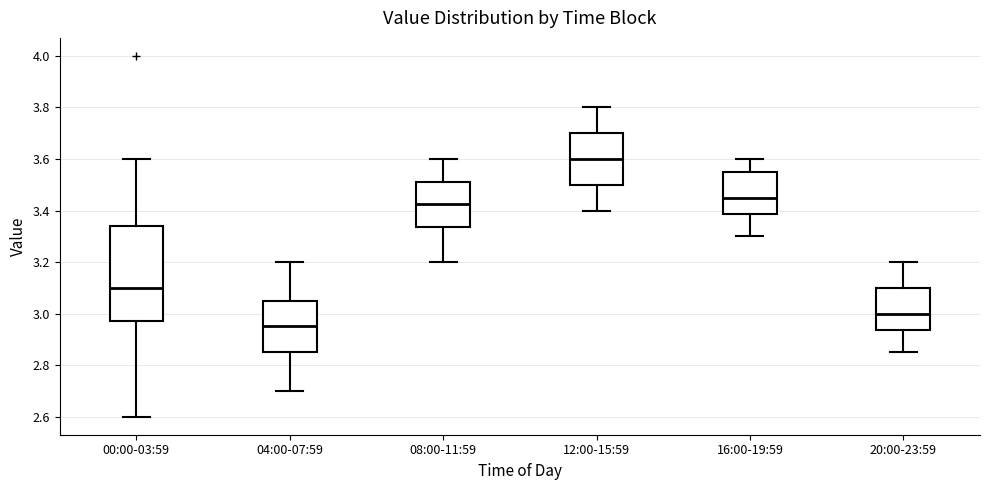

Reading left to right, transcribe this box plot: for each box, give where its median line is, the range the box spans, and where its two whiskers end, as read against the y-axis. The values are not printed on the chart, so give them approximately, as read against the axis.

00:00-03:59: median 3.10, box 2.98 to 3.34, whiskers 2.60 to 3.60
04:00-07:59: median 2.96, box 2.86 to 3.06, whiskers 2.70 to 3.20
08:00-11:59: median 3.42, box 3.34 to 3.52, whiskers 3.20 to 3.60
12:00-15:59: median 3.60, box 3.50 to 3.70, whiskers 3.40 to 3.80
16:00-19:59: median 3.46, box 3.38 to 3.56, whiskers 3.30 to 3.60
20:00-23:59: median 3.00, box 2.94 to 3.10, whiskers 2.86 to 3.20